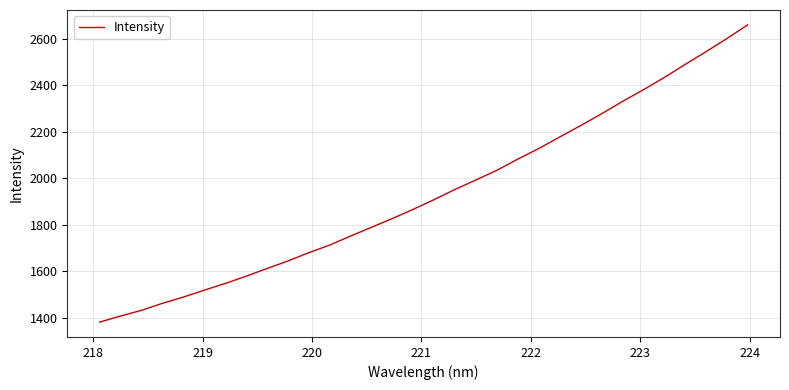

What is the minimum value shown in the chart?

1381.7